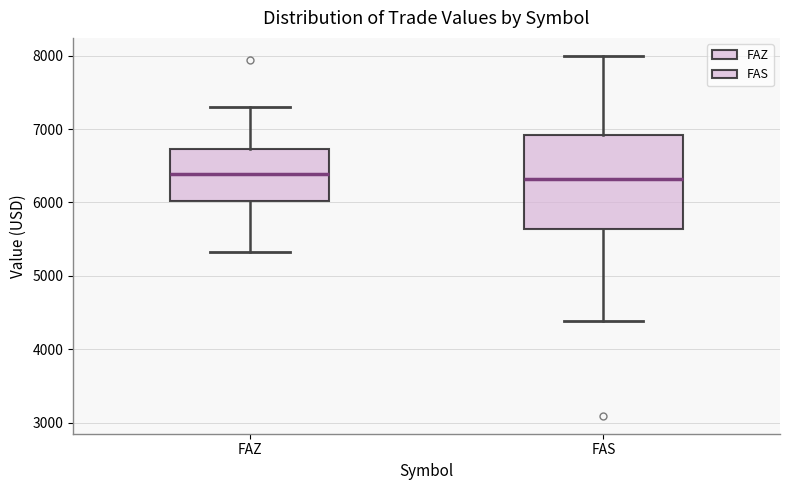

Where does the median line of the box for FAS sit on the y-axis? The values are not printed on the chart, so give them approximately, as read against the axis.

6300